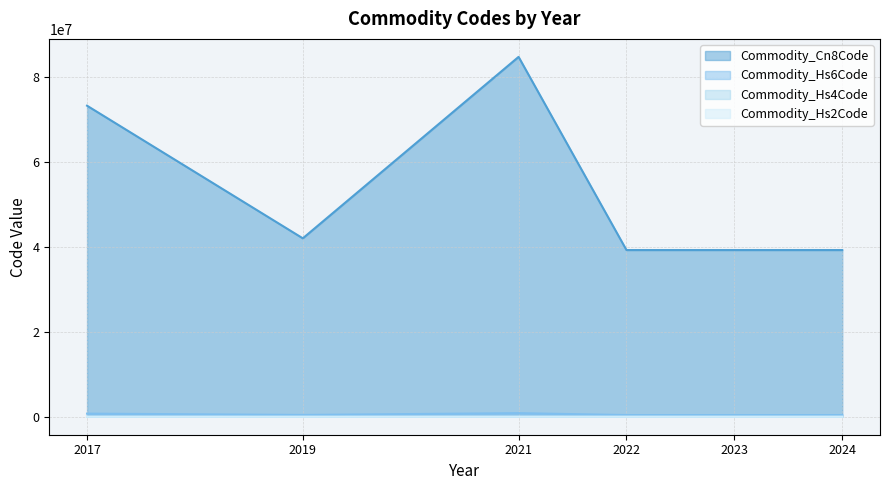

What is the maximum value shown in the chart?

84771000